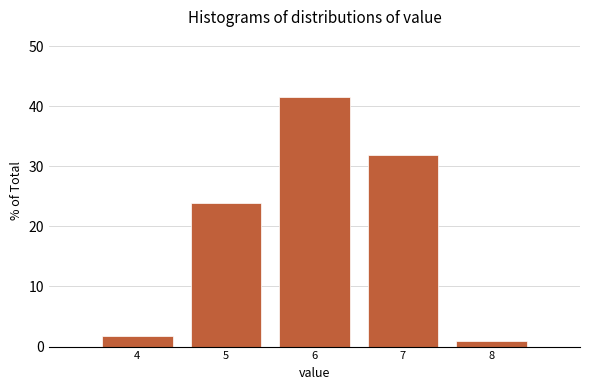

Reading left to right, transcribe this chart: for each bar, give the range it covers on the x-axis and its height. The values are not printed on the chart, so give them approximately, as read against the axis.

3.5 to 4.5: 2
4.5 to 5.5: 24
5.5 to 6.5: 42
6.5 to 7.5: 32
7.5 to 8.5: under 1